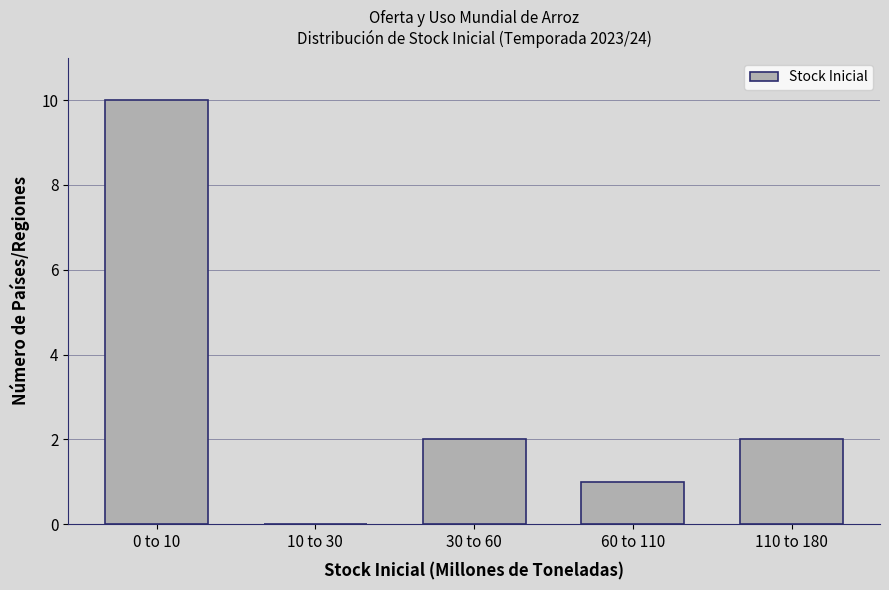

Reading right to left, extract all data points from this chart.

110 to 180=2	60 to 110=1	30 to 60=2	10 to 30=0	0 to 10=10